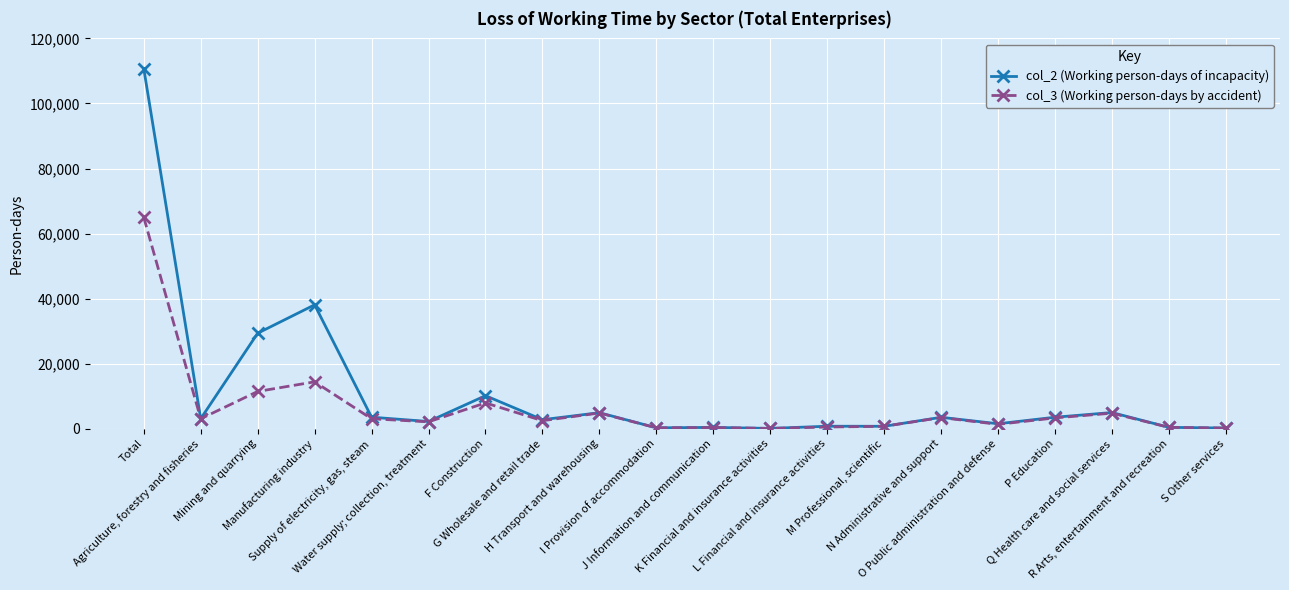

At which label is col_3 (Working person-days by accident) closest to 32551?

Manufacturing industry